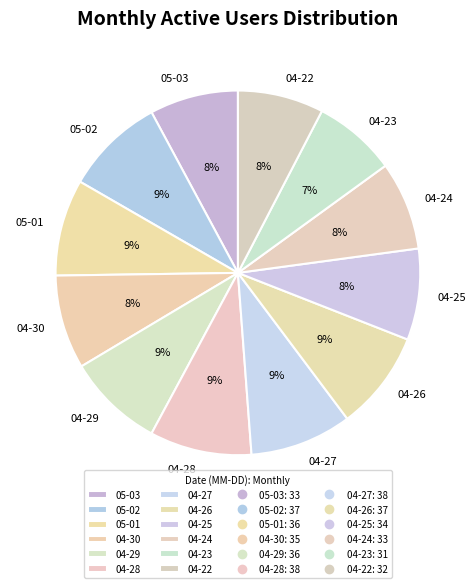

What percentage is the 04-26 slice, to the nearest percent?

9%